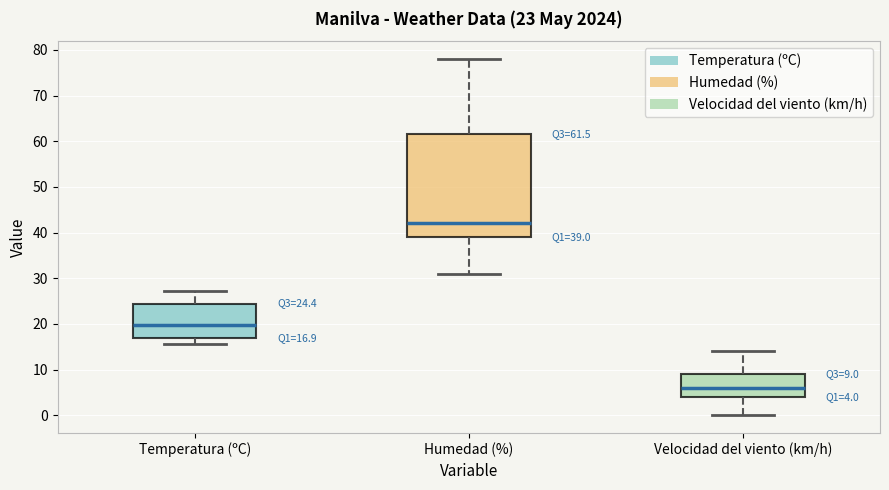

Which box has the highest median line?

Humedad (%)